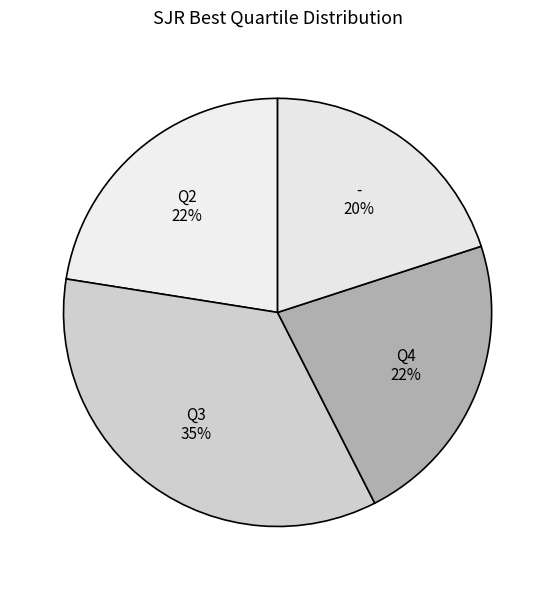

Is Q4 the majority of the pie?

No